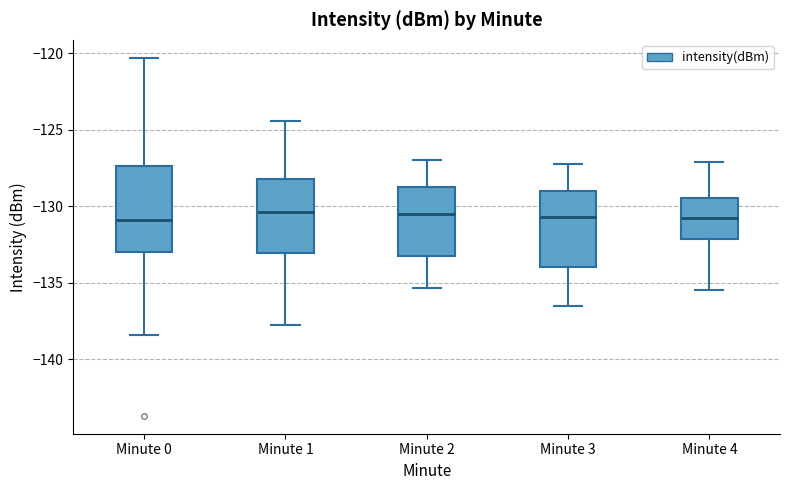

Comparing the boxes themselves (not the whiskers), which one is the tallest?

Minute 0